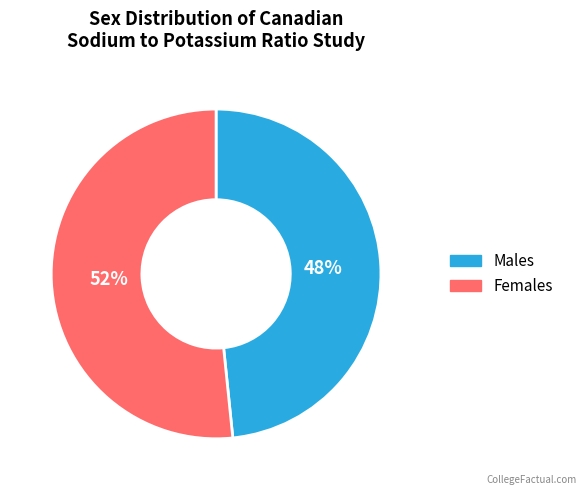

To the nearest percent, what is the average slice percentage?

50%